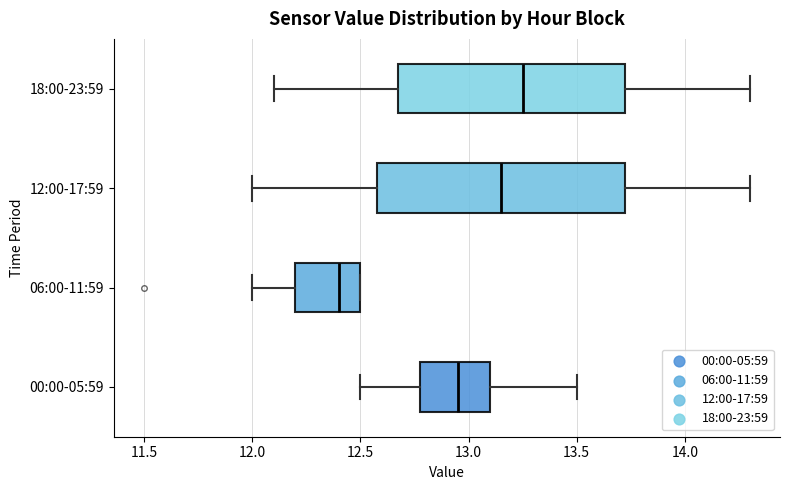

Where does the left whisker of the box for 12:00-17:59 end on the x-axis? The values are not printed on the chart, so give them approximately, as read against the axis.

12.00